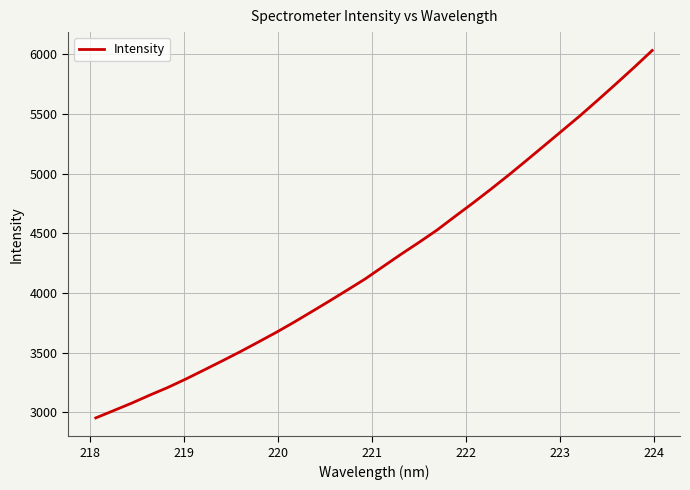

What is the average value?

4284.9